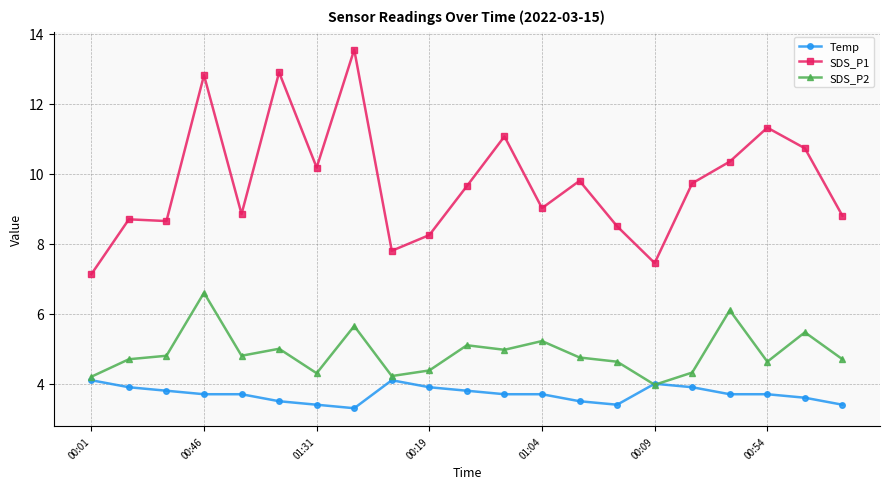

What is the sum of all SDS_P2 values?

102.5